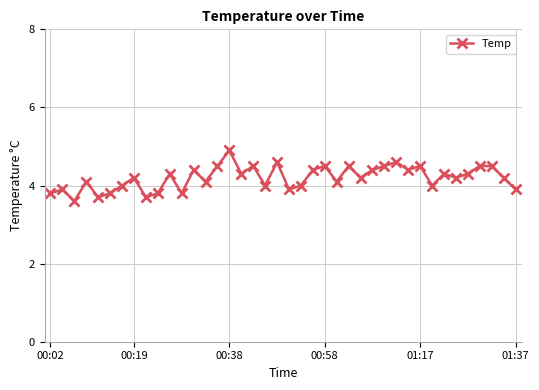

What is the average value?

4.2